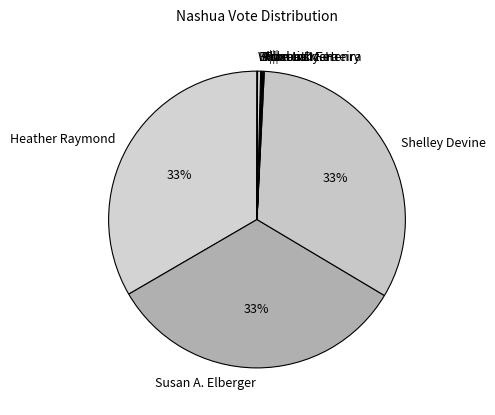

To the nearest percent, what is the average slice percentage?

11%